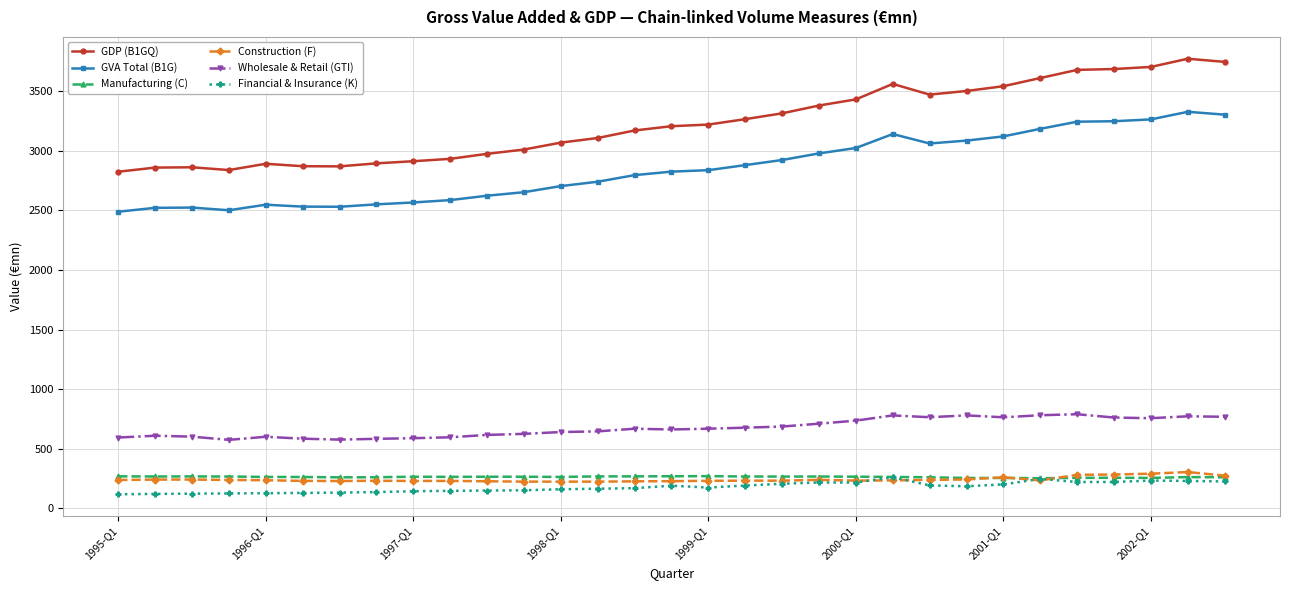

True or false: Manufacturing (C) and Wholesale & Retail (GTI) cross at least once.

False